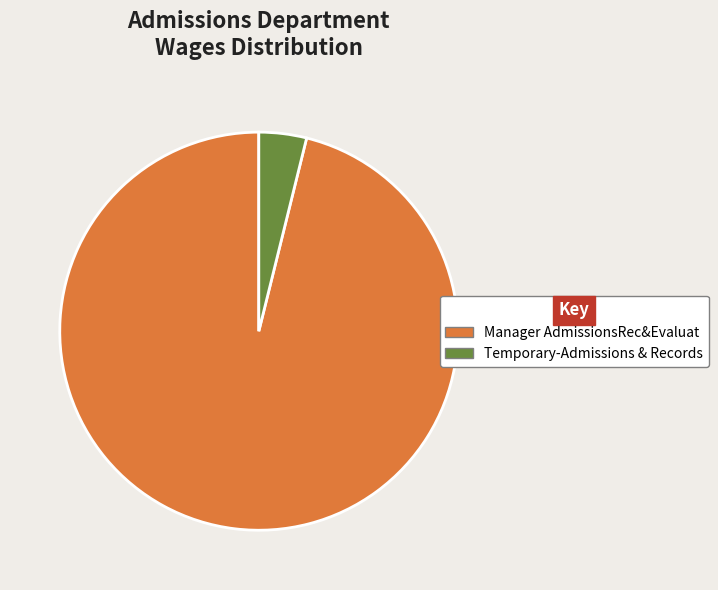

Which category has the biggest portion of the pie?

Manager AdmissionsRec&Evaluat